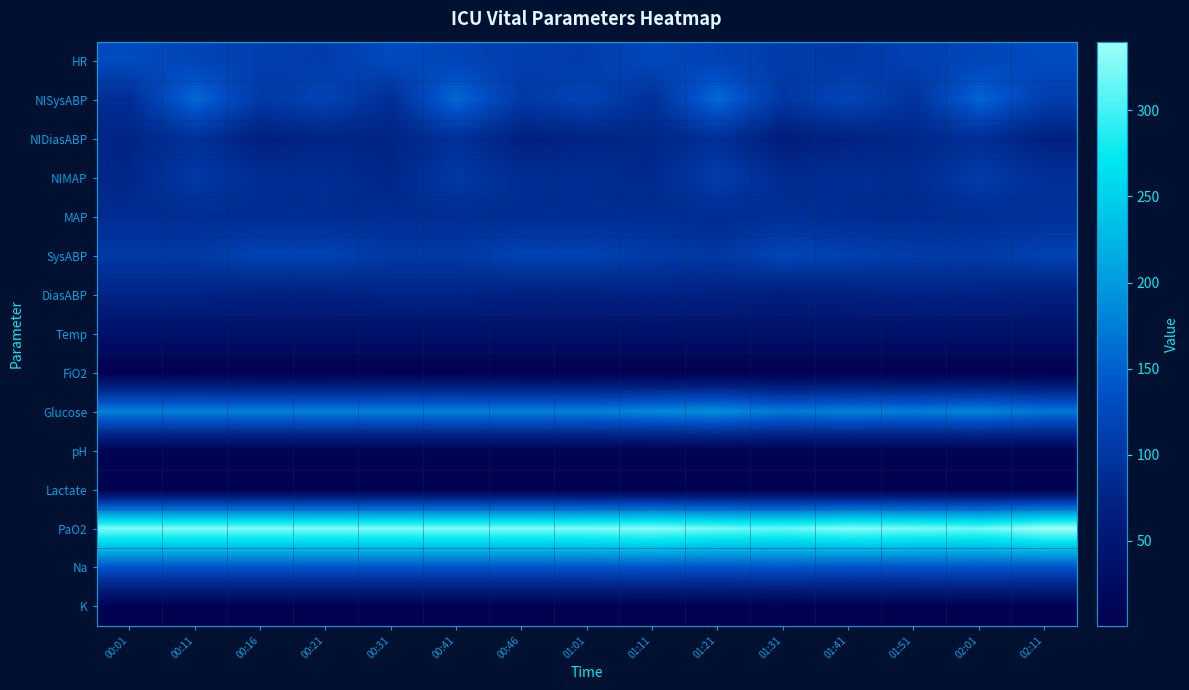

Which has a higher value, 01:51 or 00:11?

00:11